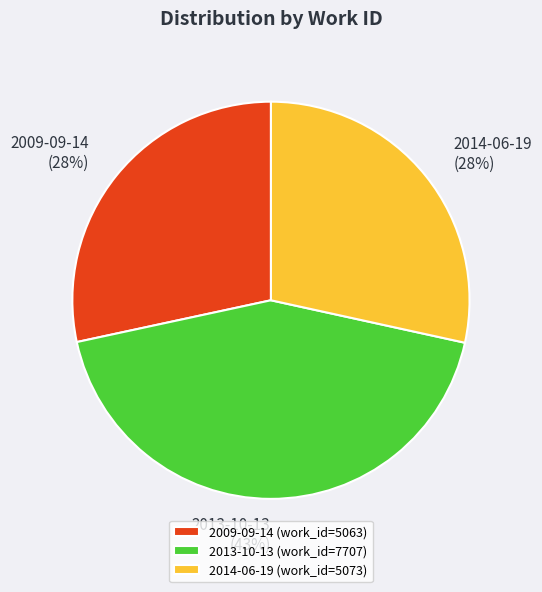

Do 2013-10-13 and 2009-09-14 together represent more than half of the pie?

Yes